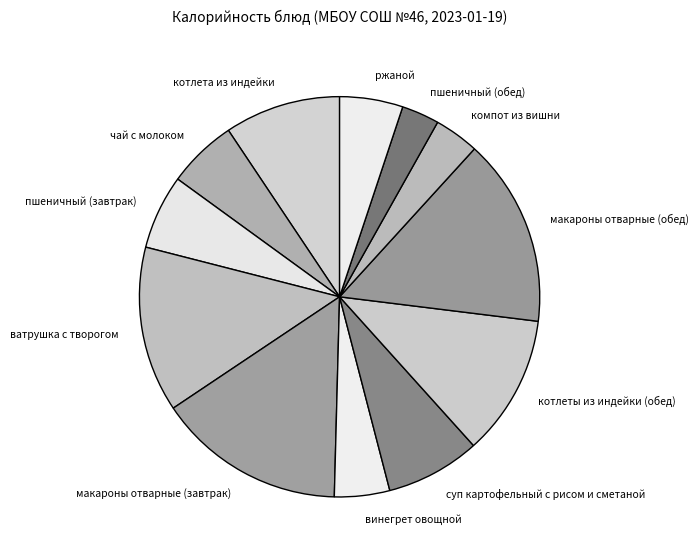

True or false: ржаной accounts for 5% of the total.

True